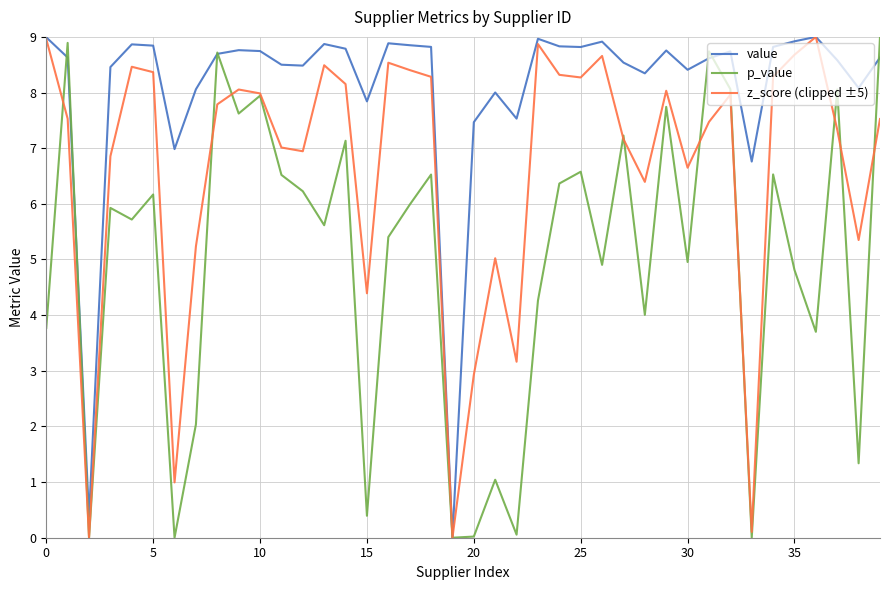

Which series has the largest total across all categories?

value